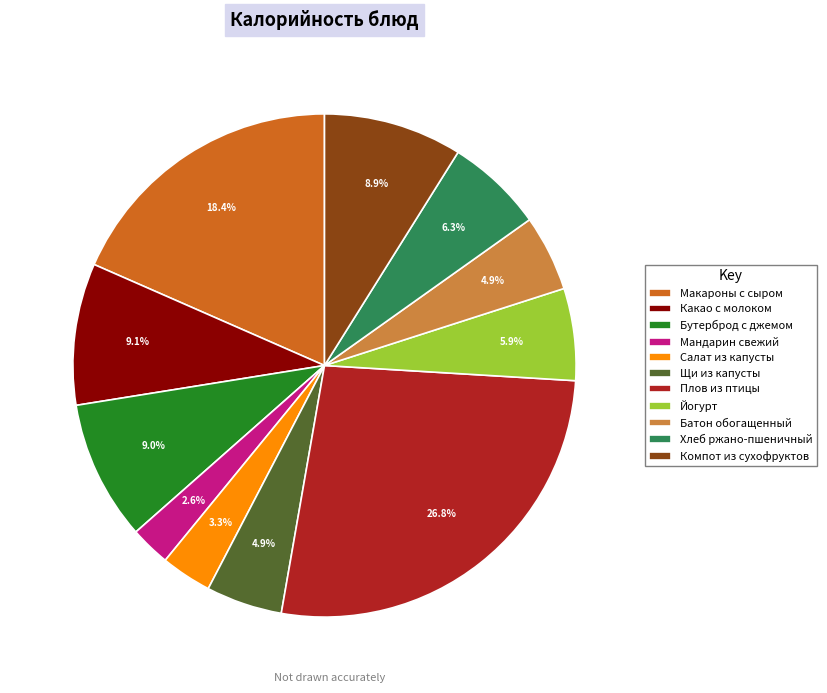

How many segments does this pie chart have?

11